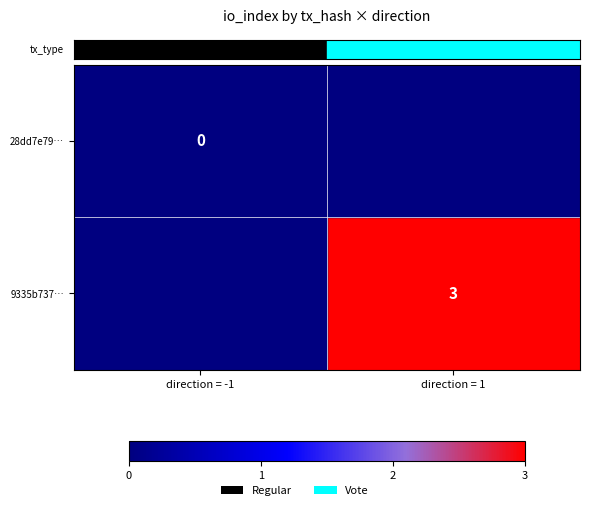

True or false: row_1 has a value of 2 at direction = 1.

False